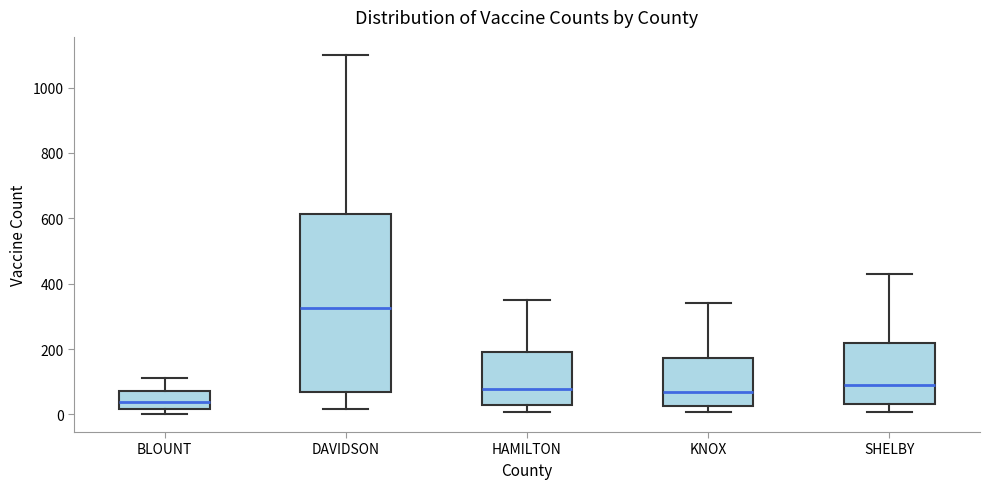

Which box has the highest median line?

DAVIDSON